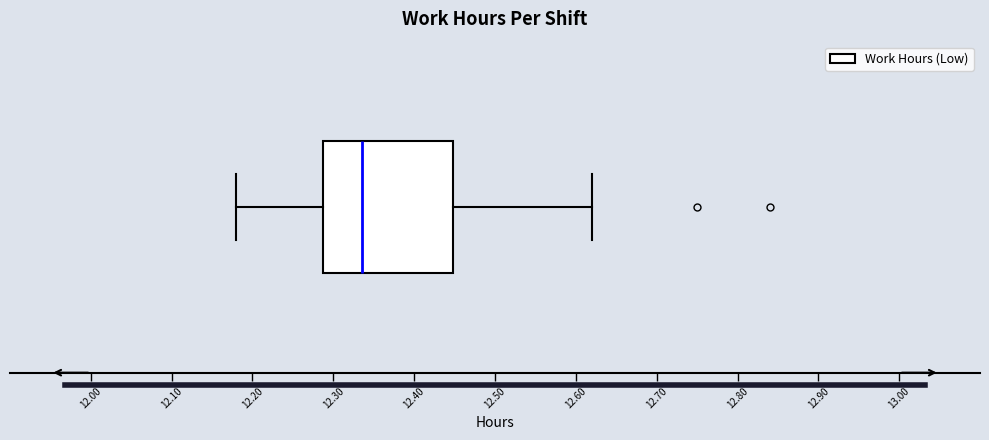

Where does the left whisker of the box end on the x-axis? The values are not printed on the chart, so give them approximately, as read against the axis.

12.18